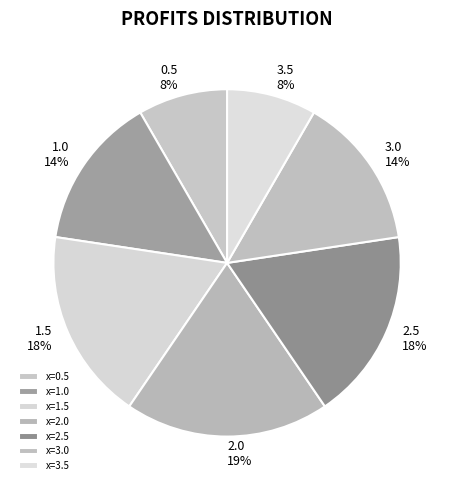

Does any single category account for the majority?

No